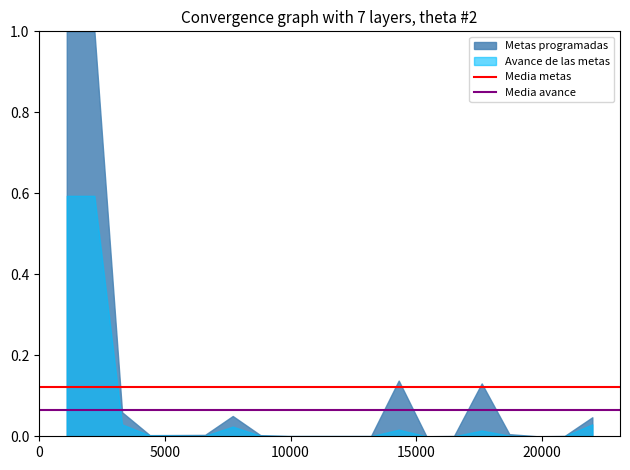

Which series has the largest total across all categories?

Metas programadas